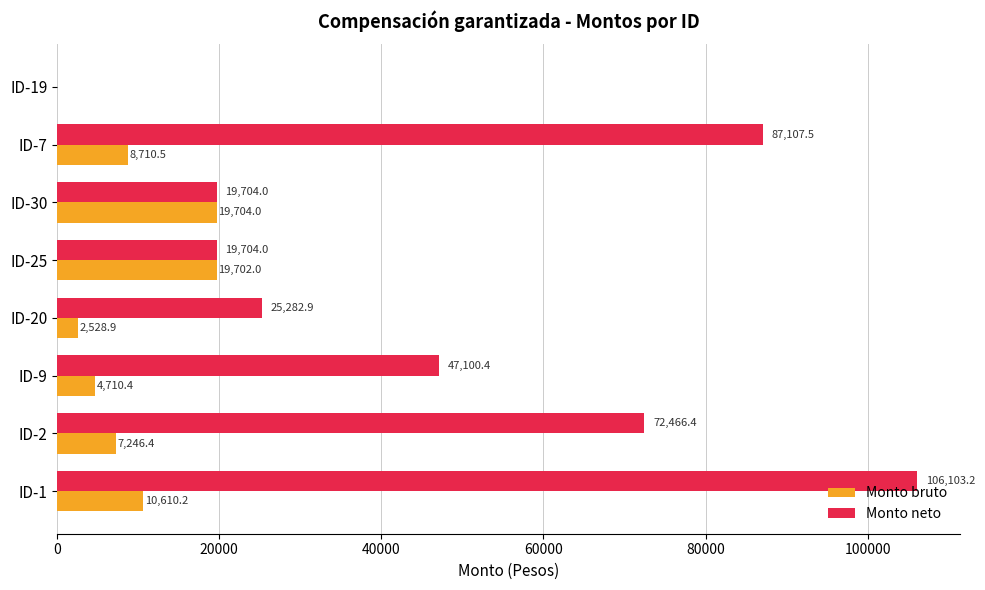

What is the sum of the Monto neto values at ID-19 and ID-7?

87107.5